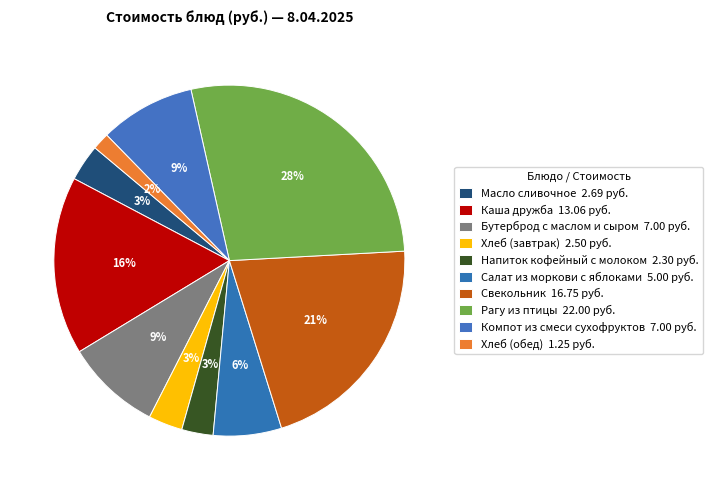

How many segments does this pie chart have?

10